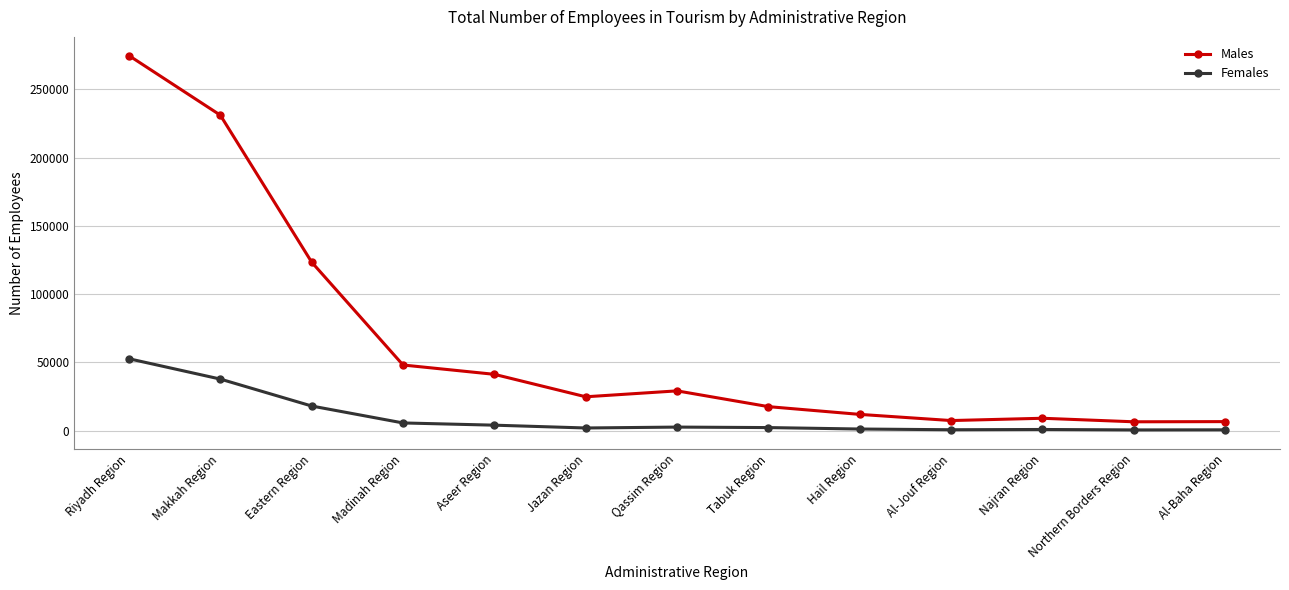

Which category has the highest value in the Females series?

Riyadh Region